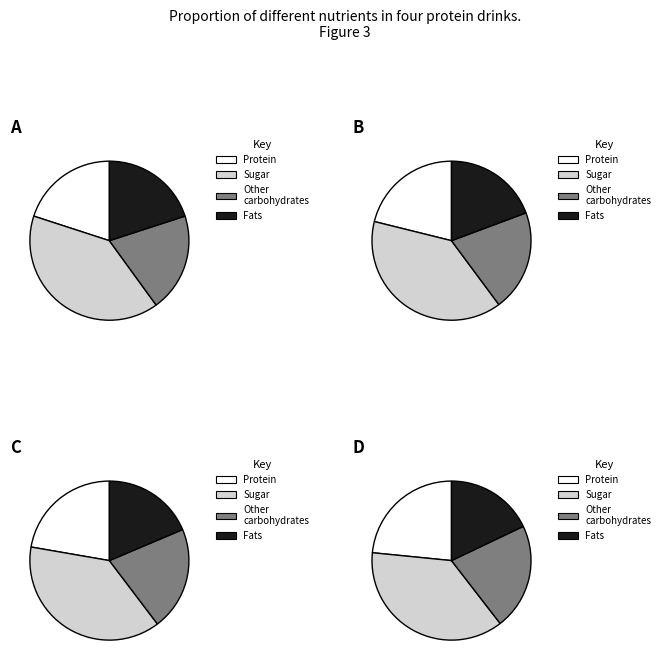

True or false: 28-19927 accounts for 1% of the total.

False